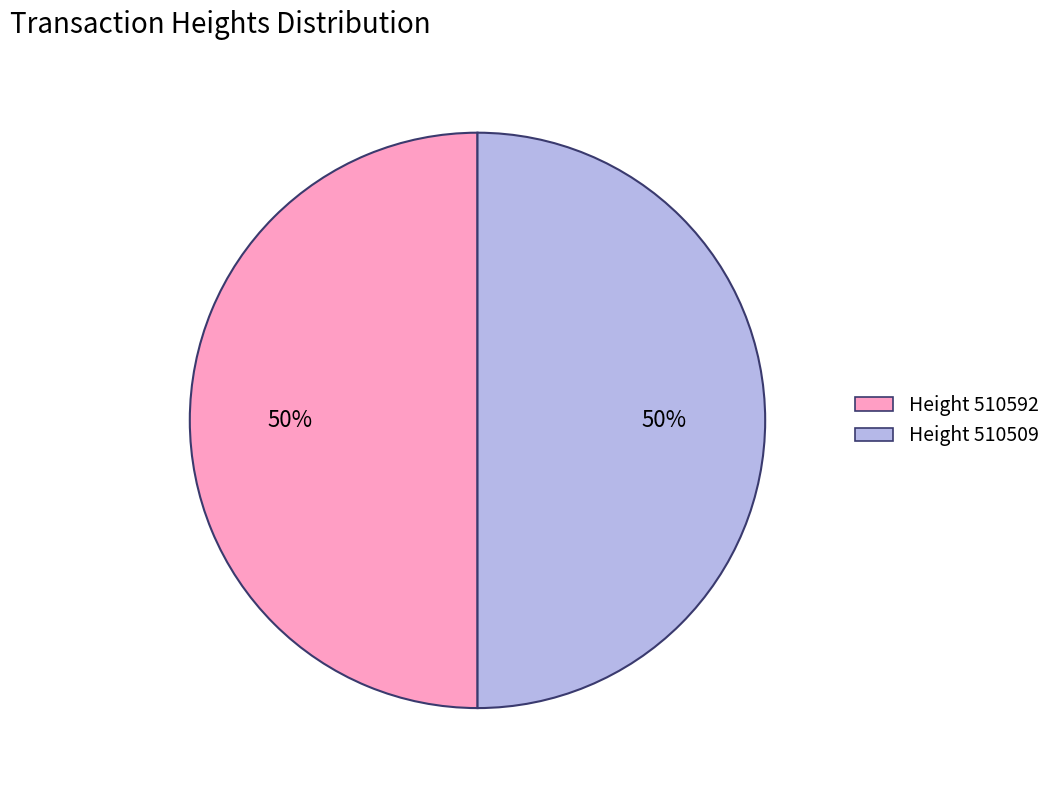

To the nearest percent, what is the combined percentage of Height 510509 and Height 510592?

100%